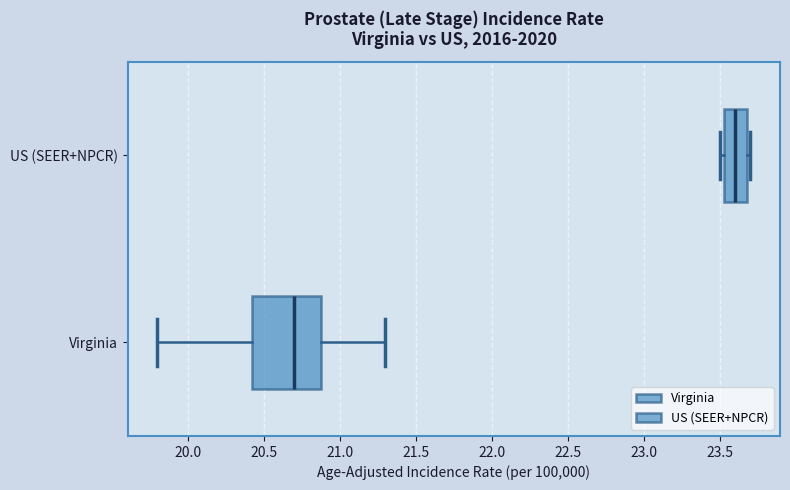

Reading bottom to top, transcribe this box plot: for each box, give where its median line is, the range the box spans, and where its two whiskers end, as read against the x-axis. The values are not printed on the chart, so give them approximately, as read against the axis.

Virginia: median 20.70, box 20.45 to 20.90, whiskers 19.80 to 21.30
US (SEER+NPCR): median 23.60, box 23.55 to 23.70, whiskers 23.50 to 23.70 (just right of the box's right edge)